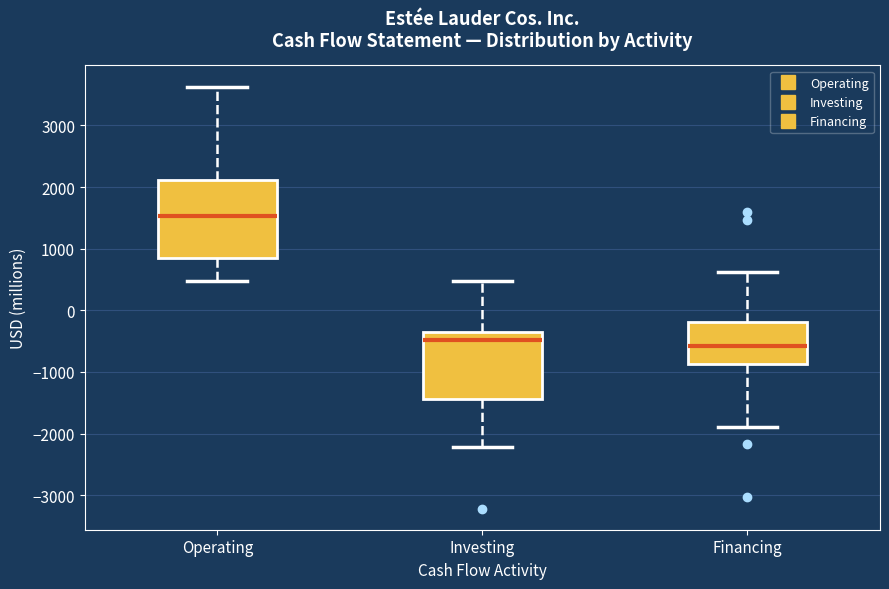

Reading left to right, read every box against the y-axis: the position of its median line, the range the box covers, and the ends of its whiskers. The values are not printed on the chart, so give them approximately, as read against the axis.

Operating: median 1500, box 800 to 2100, whiskers 500 to 3600
Investing: median -500, box -1400 to -400, whiskers -2200 to 500
Financing: median -600, box -900 to -200, whiskers -1900 to 600